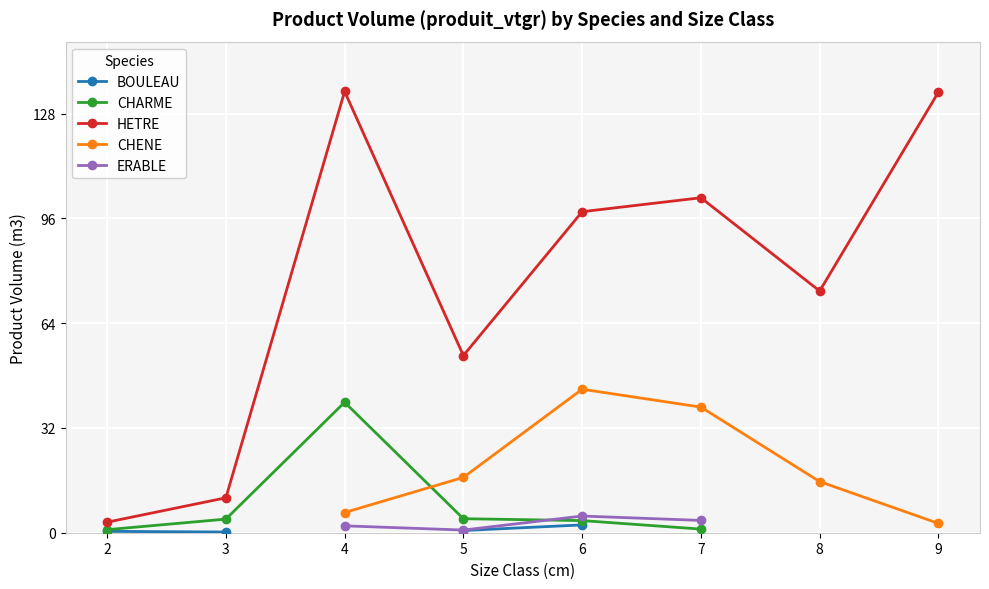

At how many categories does at least one series exceed 71?

5